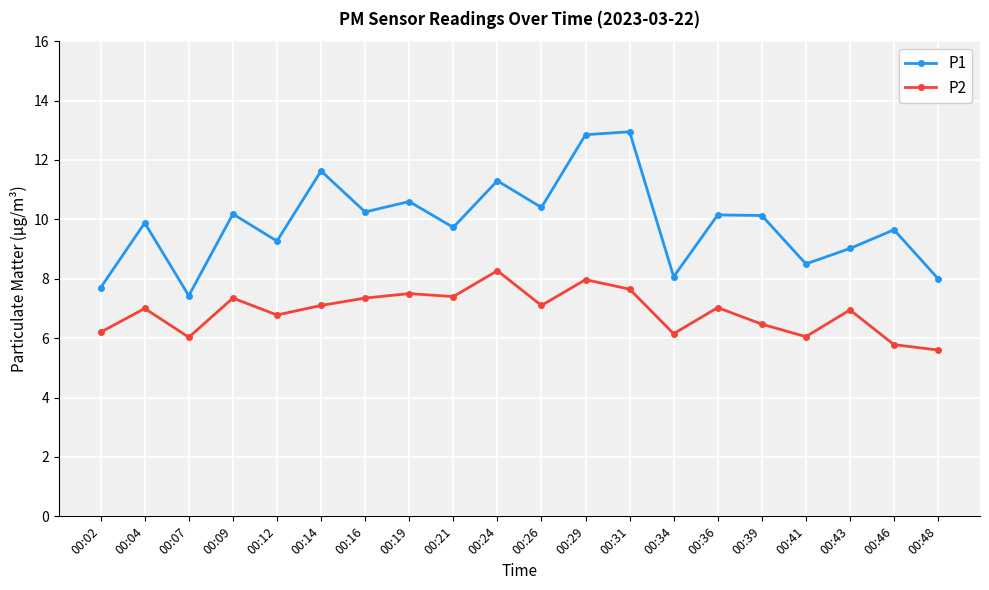

The value of P1 at 00:46 is 9.7. True or false?

True